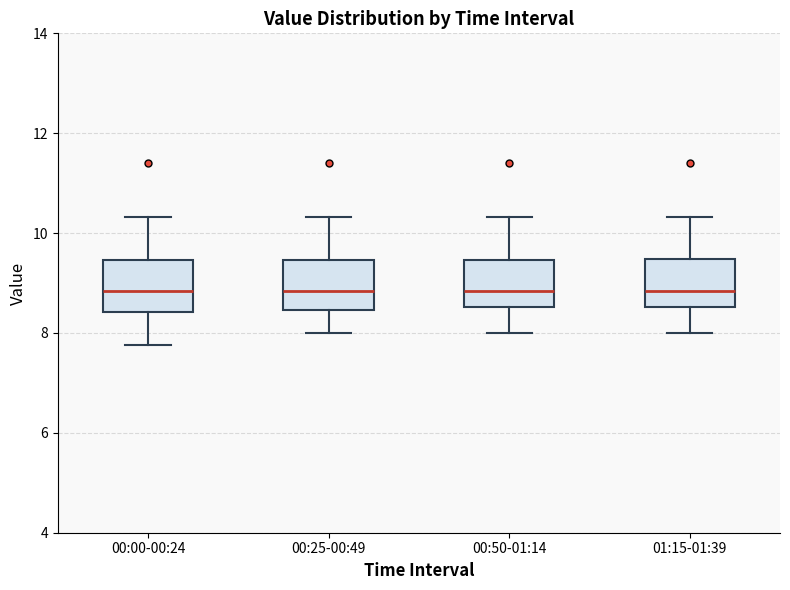

Reading left to right, read every box against the y-axis: the position of its median line, the range the box covers, and the ends of its whiskers. The values are not printed on the chart, so give them approximately, as read against the axis.

00:00-00:24: median 8.8, box 8.4 to 9.4, whiskers 7.8 to 10.4
00:25-00:49: median 8.8, box 8.4 to 9.4, whiskers 8.0 to 10.4
00:50-01:14: median 8.8, box 8.6 to 9.4, whiskers 8.0 to 10.4
01:15-01:39: median 8.8, box 8.6 to 9.4, whiskers 8.0 to 10.4